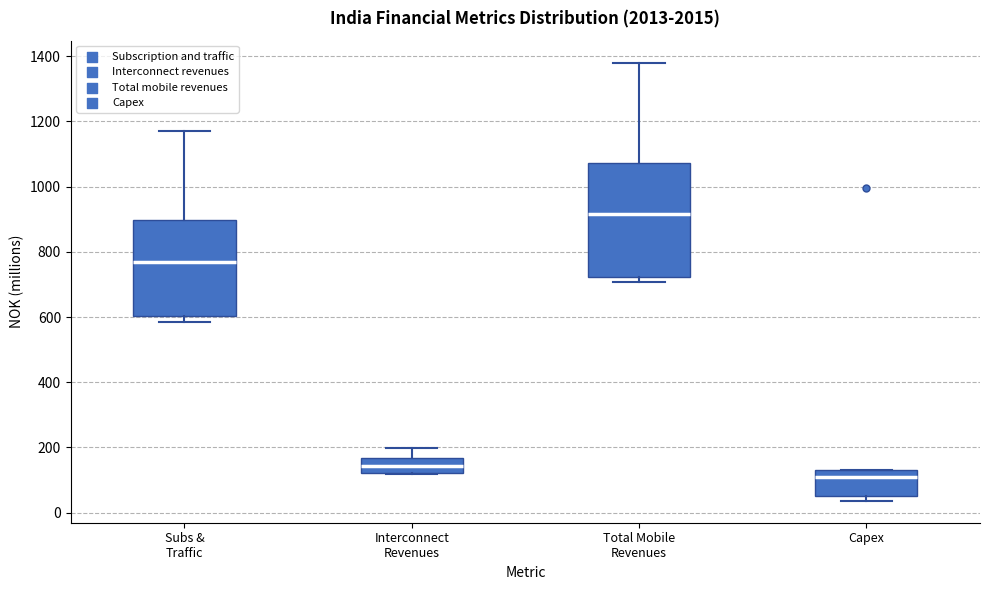

Which box is the tallest, from its lower edge to its upper edge?

Total Mobile Revenues